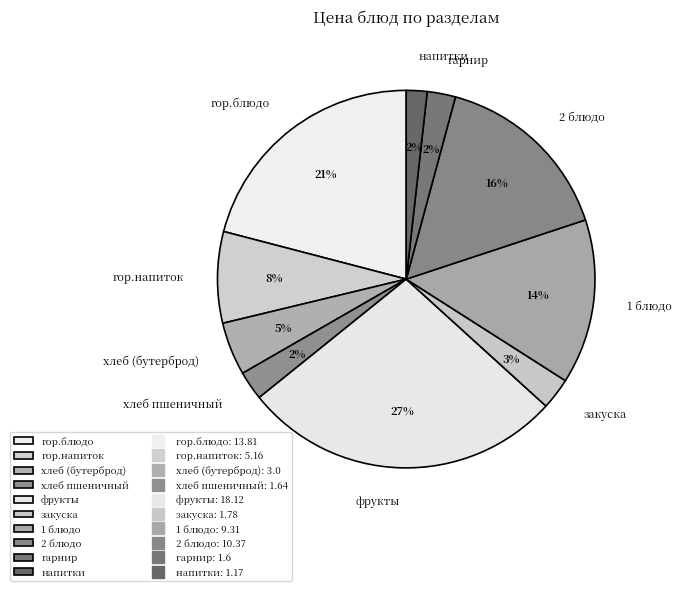

To the nearest percent, what percentage of the pie is закуска?

3%